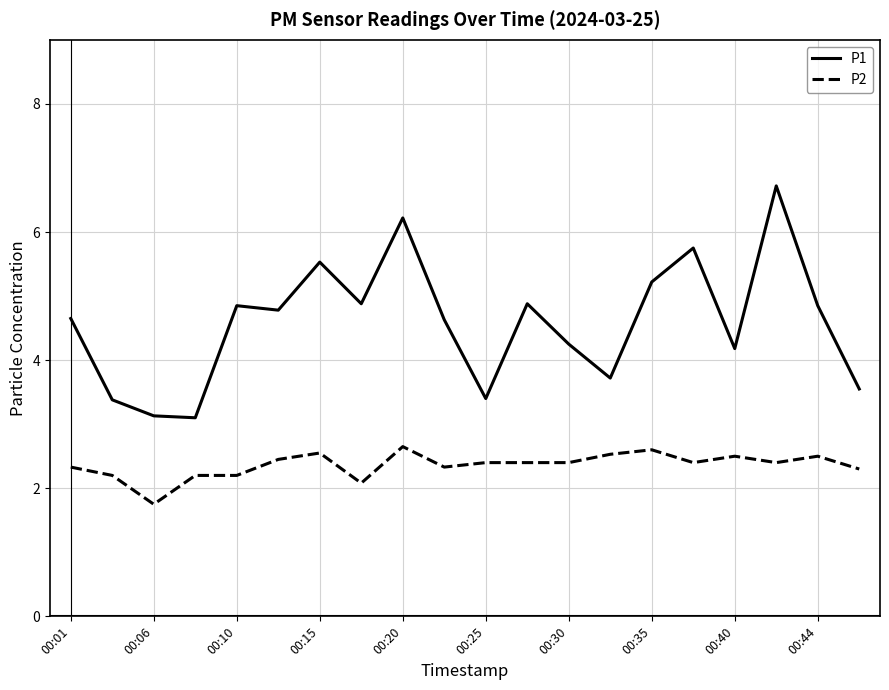

What is the smallest value displayed?

1.8